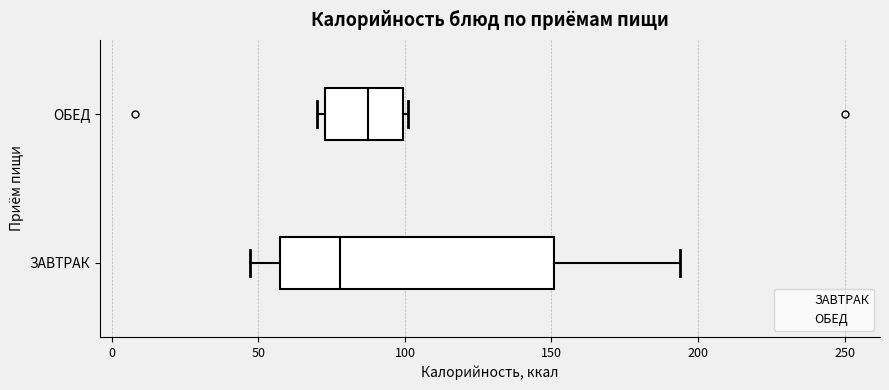

Which box has the furthest to the right median line?

ОБЕД